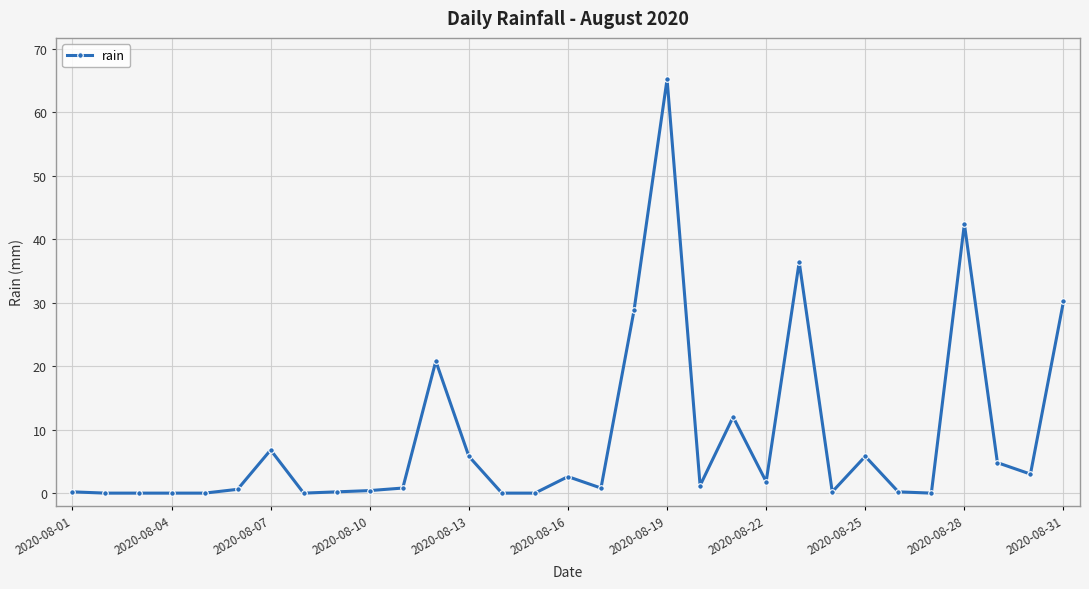

What is the maximum value shown in the chart?

65.2